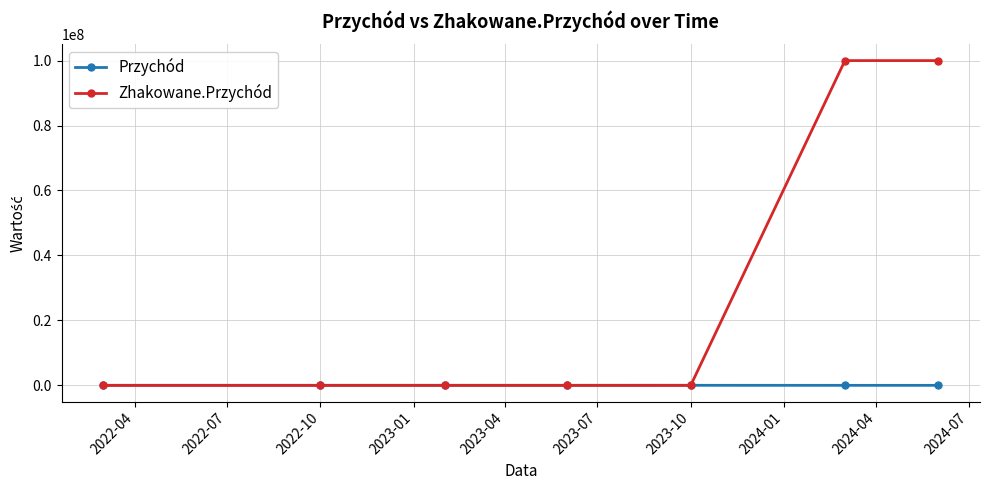

How many intersections are there between Zhakowane.Przychód and Przychód?

1